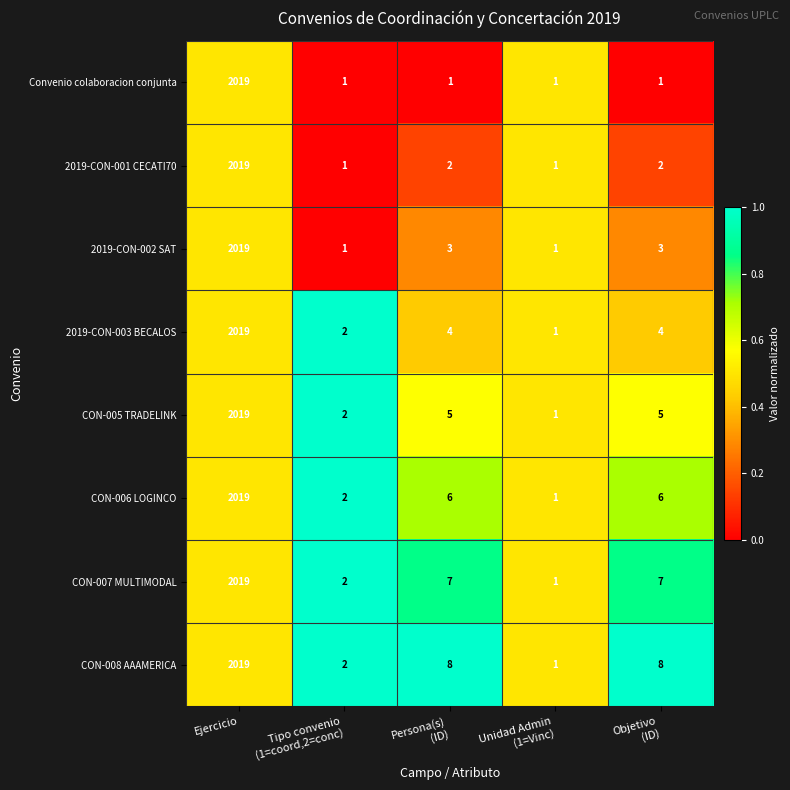

Which series has the largest total across all categories?

CON-008 AAAMERICA